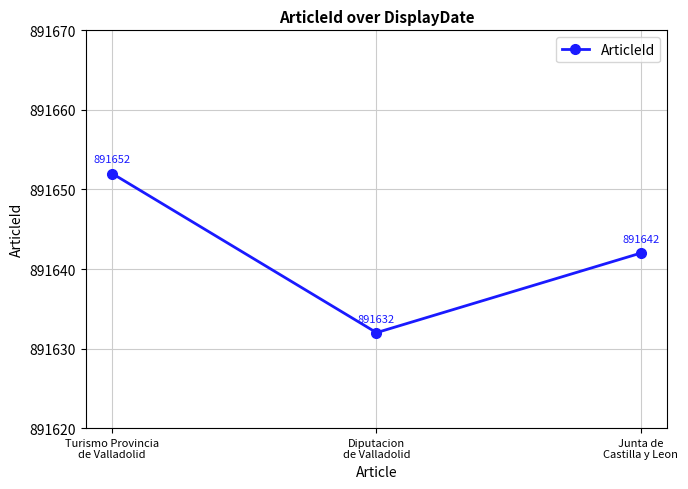

Which category has the highest value across all series?

Turismo Provincia
de Valladolid